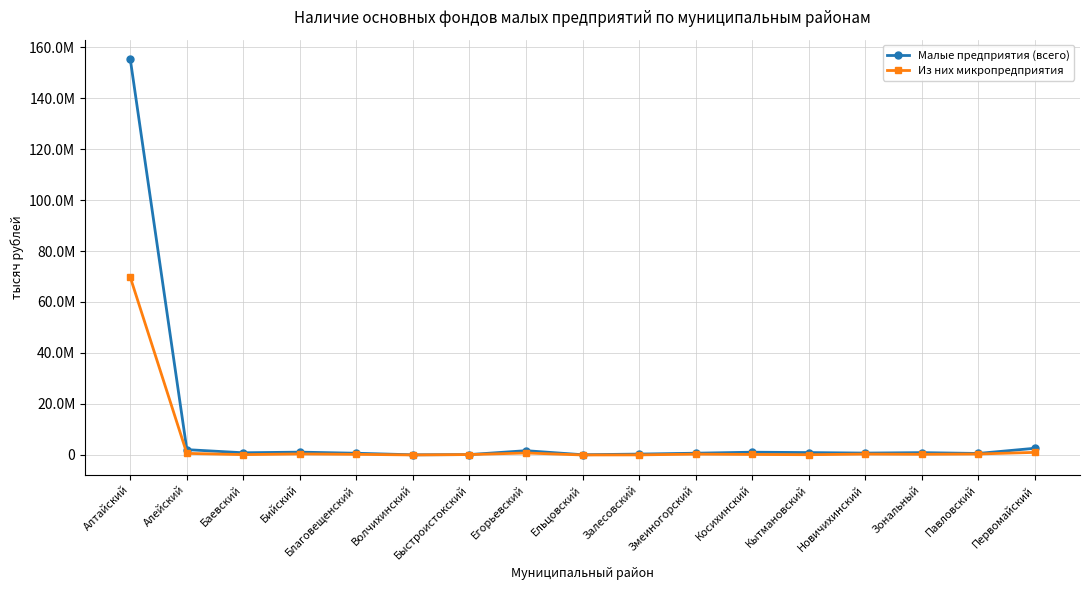

At which category is the sum across all series the highest?

Алтайский